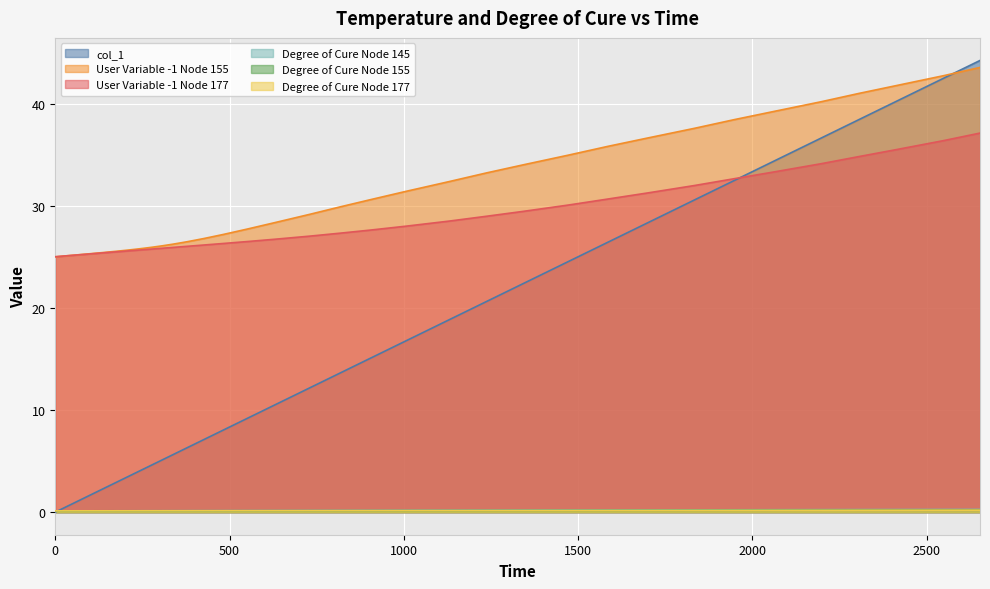

What position from the left is 306.308?

16